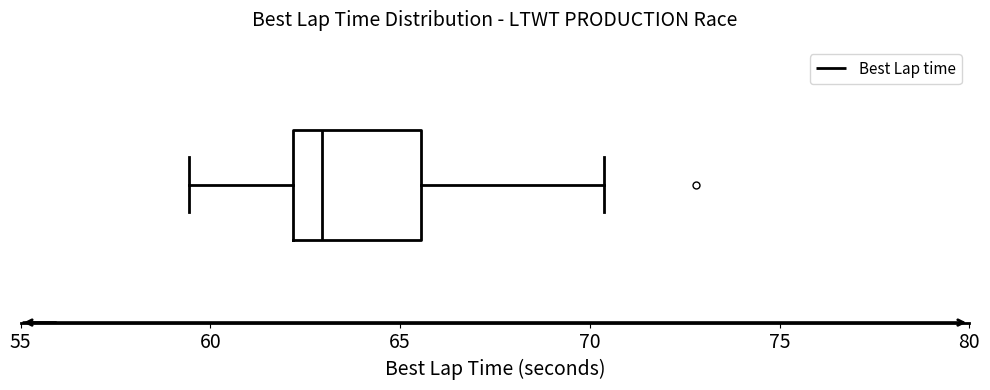

Where does the right whisker of the box end on the x-axis? The values are not printed on the chart, so give them approximately, as read against the axis.

70.5